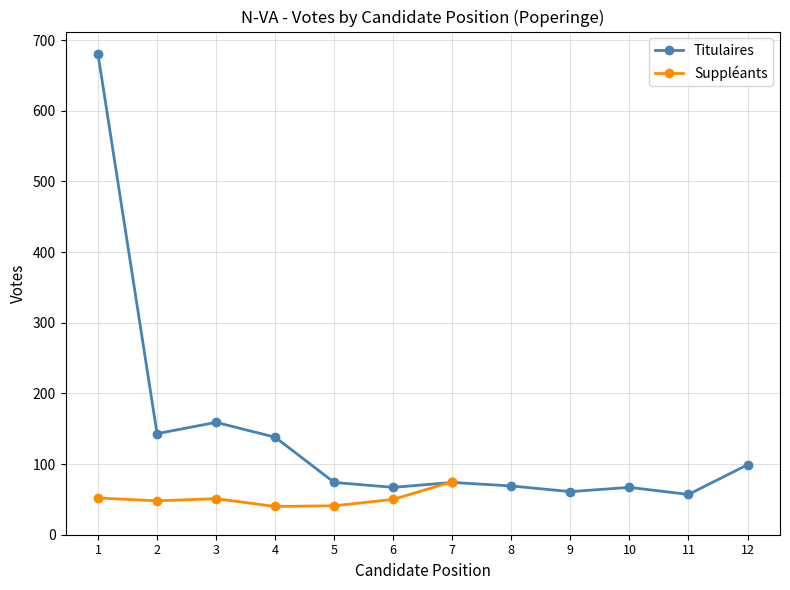

How many values are below 74?

5